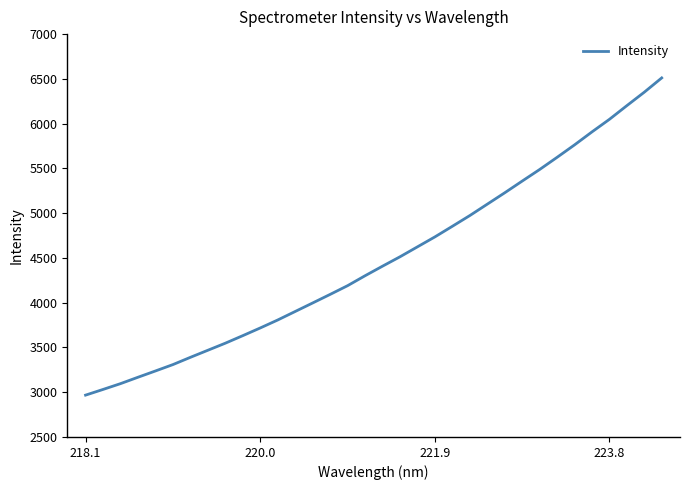

How many data points are less than 4092?

18